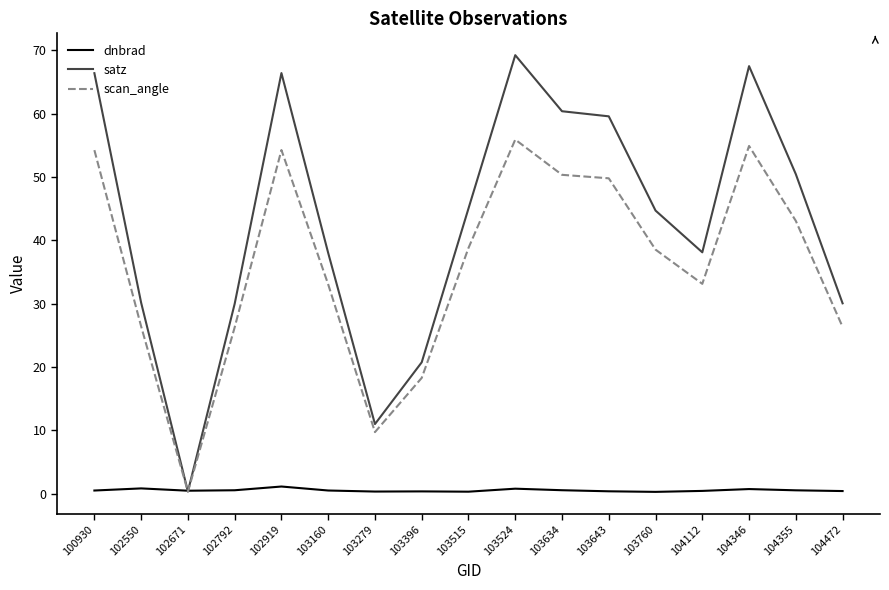

Rank the series by their average value, from lowest to highest.

dnbrad, scan_angle, satz